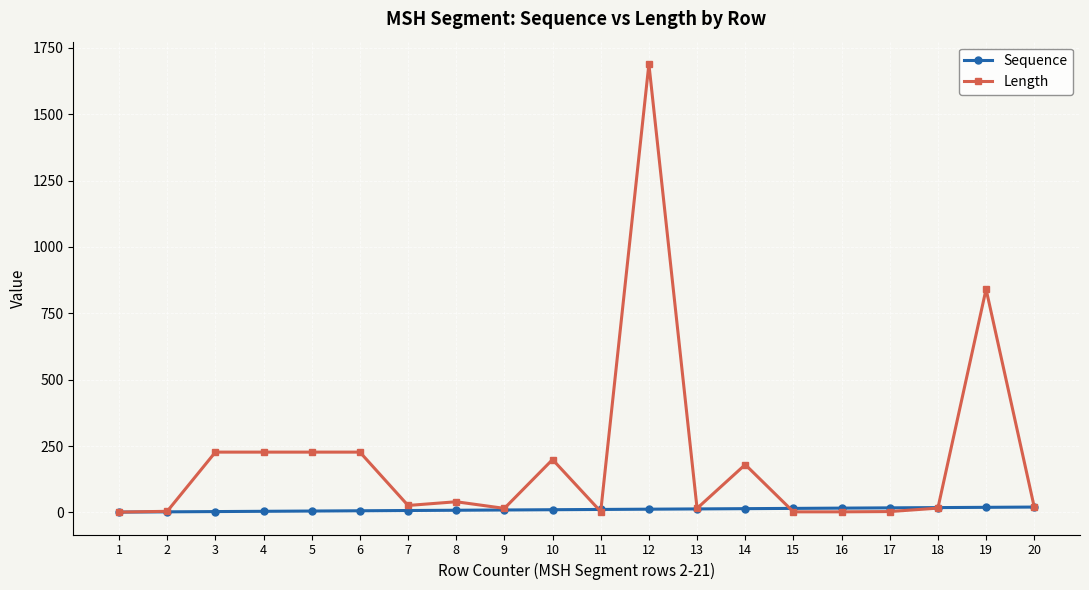

The value of Sequence at 1 is 1. True or false?

True